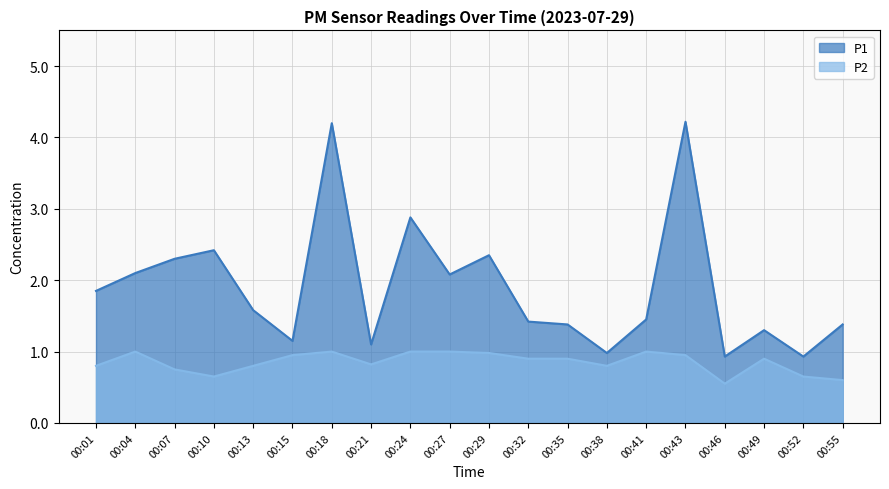

True or false: P1 has a value of 3.6 at 00:29.

False